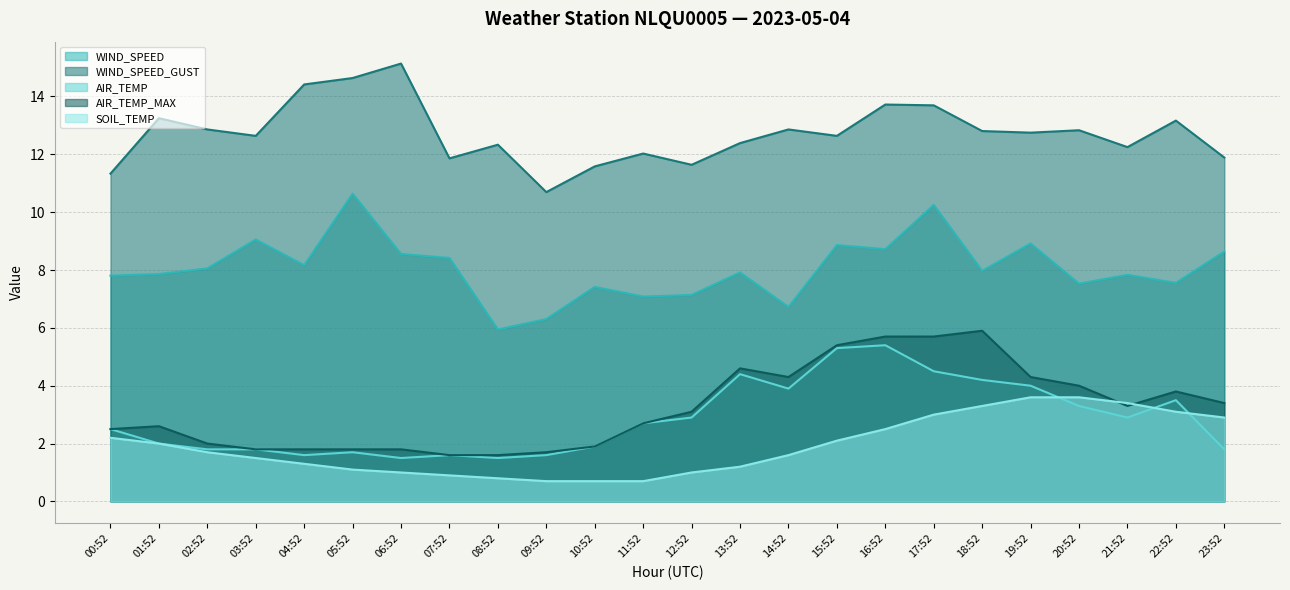

The value of WIND_SPEED at 19:52 is 8.9. True or false?

True